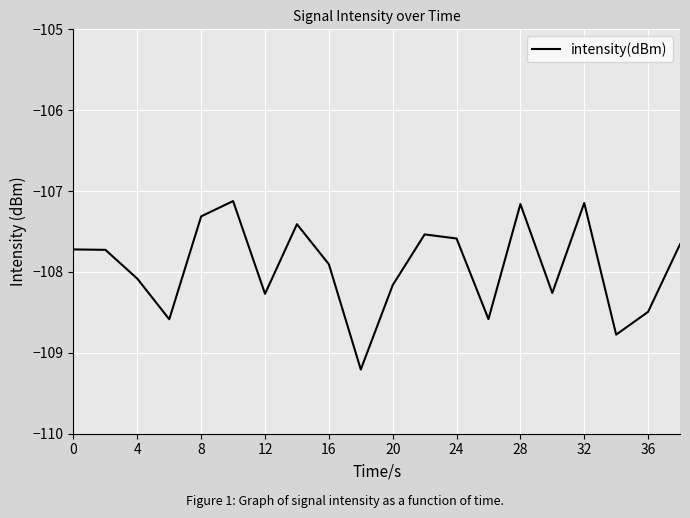

What is the greatest value displayed?

-107.1